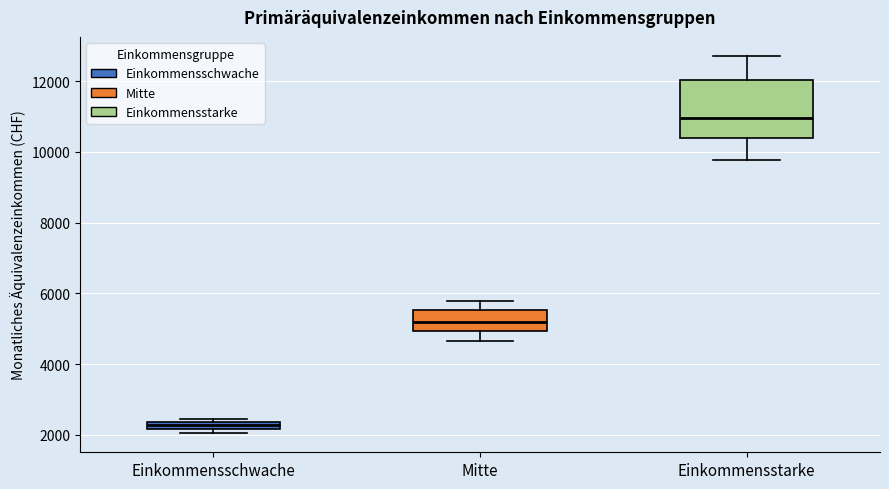

Comparing the boxes themselves (not the whiskers), which one is the tallest?

Einkommensstarke